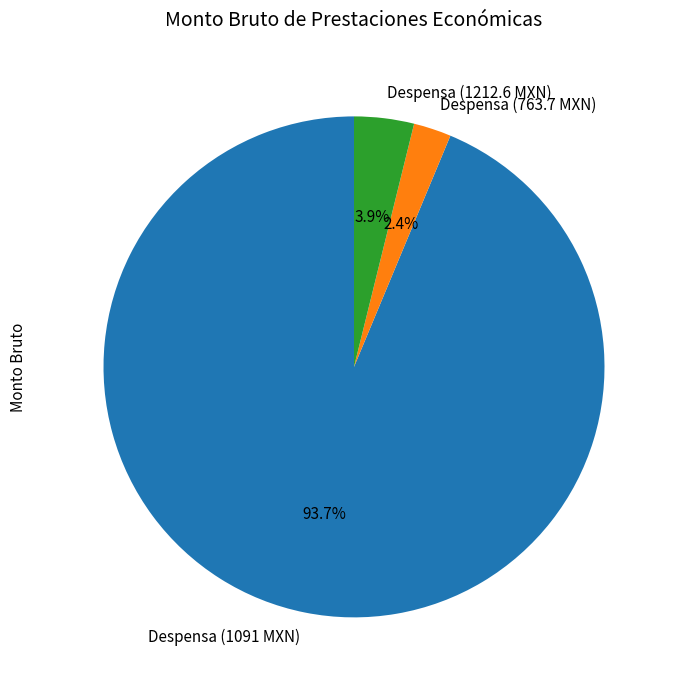

Which has a higher value, Despensa (1091 MXN) or Despensa (763.7 MXN)?

Despensa (1091 MXN)